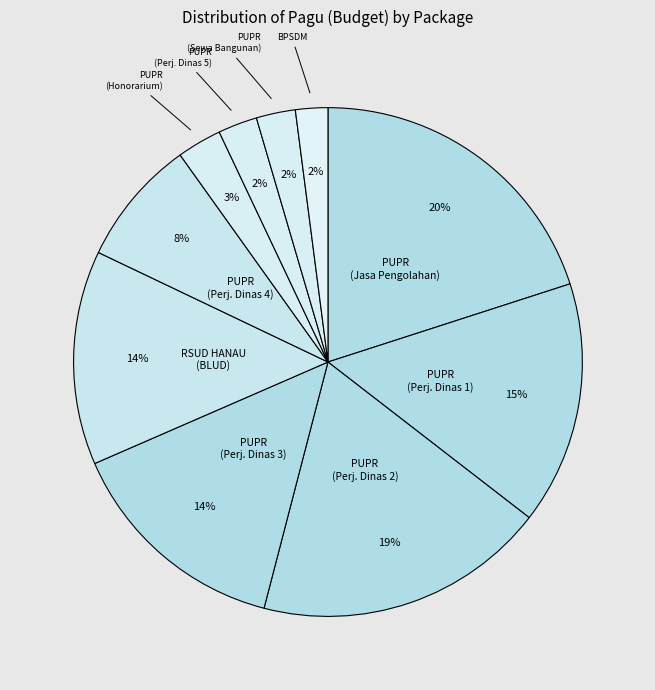

Which has a higher value, PUPR (Jasa Pengolahan) or PUPR (Honorarium)?

PUPR (Jasa Pengolahan)